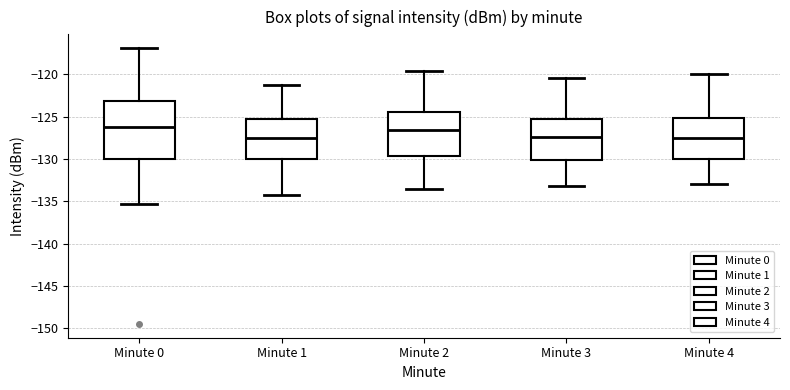

Reading left to right, transcribe this box plot: for each box, give where its median line is, the range the box spans, and where its two whiskers end, as read against the y-axis. The values are not printed on the chart, so give them approximately, as read against the axis.

Minute 0: median -126.0, box -130.0 to -123.0, whiskers -135.5 to -117.0
Minute 1: median -127.5, box -130.0 to -125.5, whiskers -134.5 to -121.5
Minute 2: median -126.5, box -129.5 to -124.5, whiskers -133.5 to -119.5
Minute 3: median -127.5, box -130.0 to -125.0, whiskers -133.0 to -120.5
Minute 4: median -127.5, box -130.0 to -125.0, whiskers -133.0 to -120.0